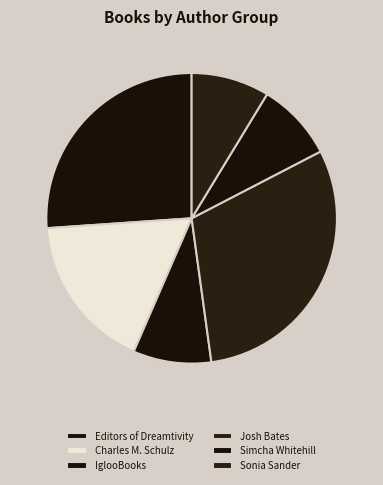

Does any single category account for the majority?

No